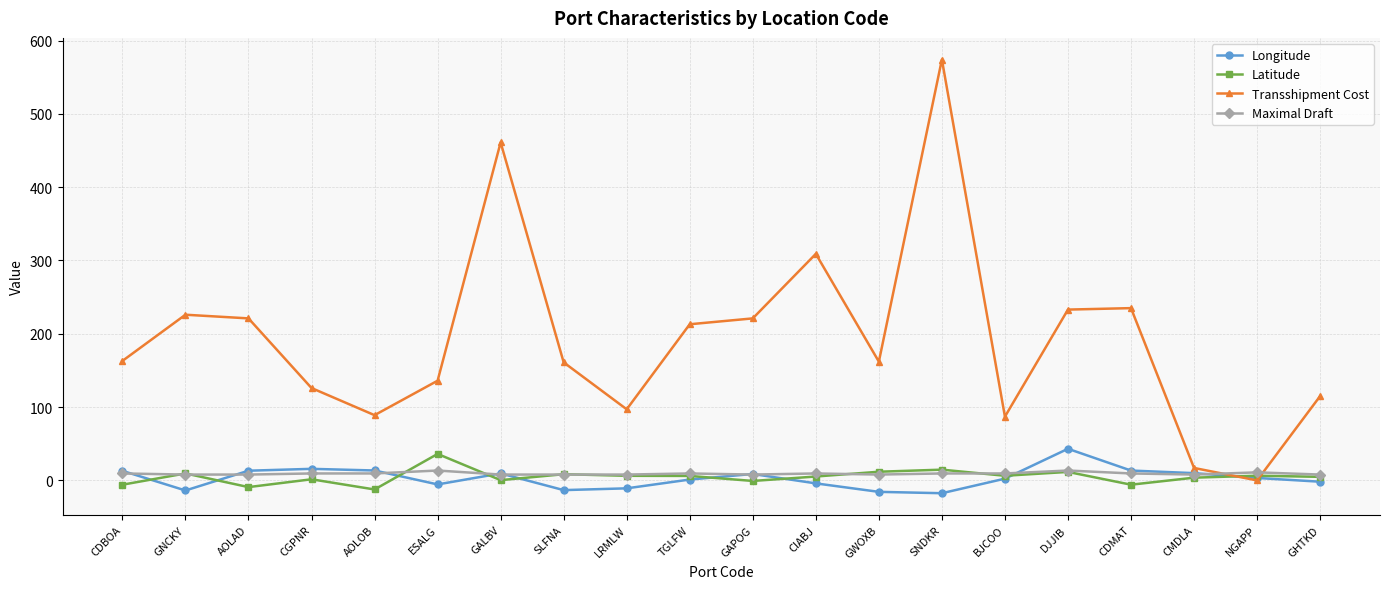

Is this an area chart (filled region under the line)?

No